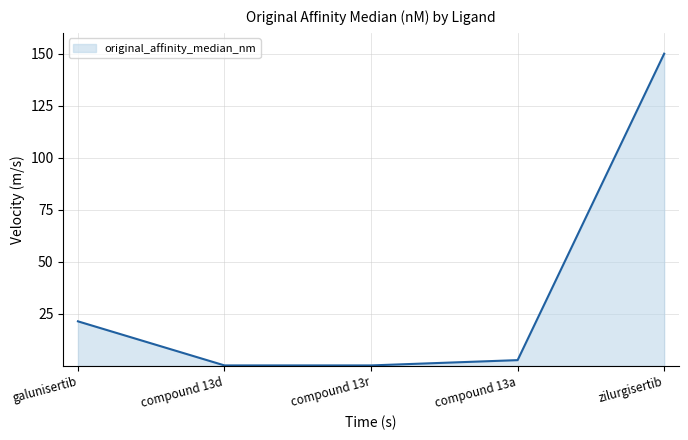

True or false: there are more than 0 points higher than both neighbors.

False